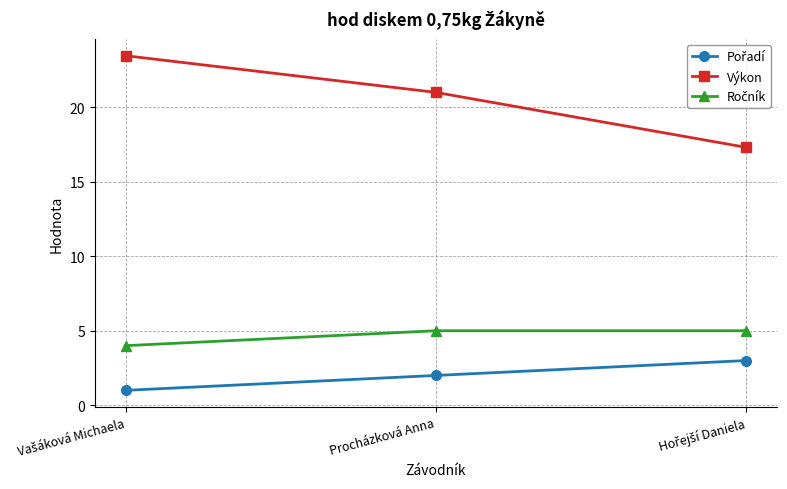

The Výkon series shows 34.8 at Procházková Anna. True or false?

False